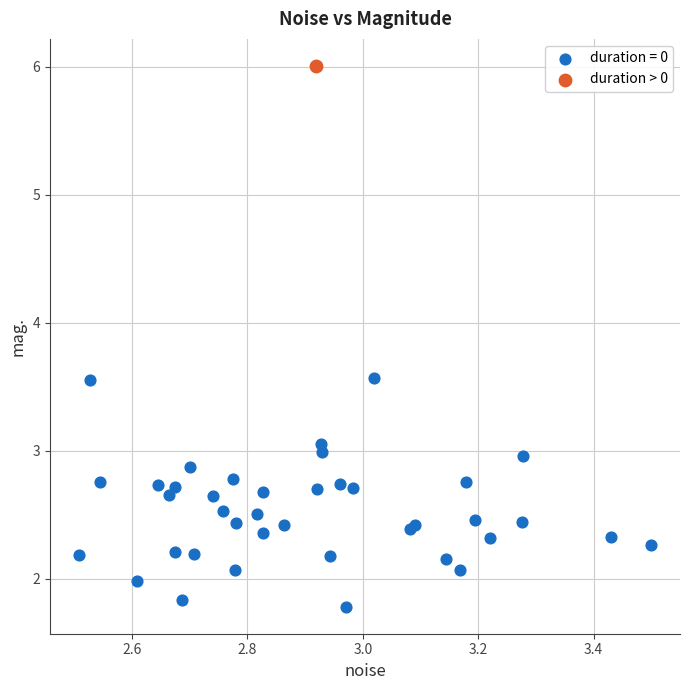

What are all the series names shown in the legend?

duration = 0, duration > 0